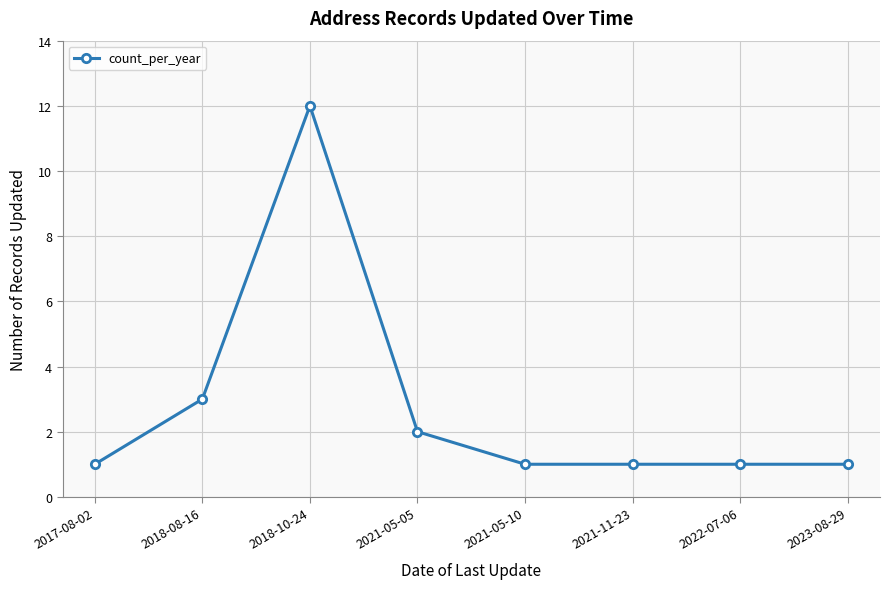

What is the label of the 2nd point from the right?

2022-07-06